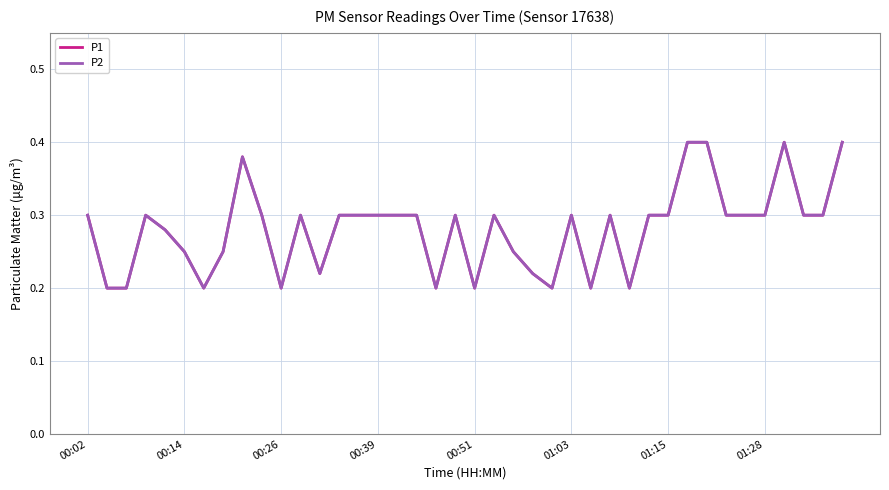

Does the chart display data point markers on the line(s)?

No